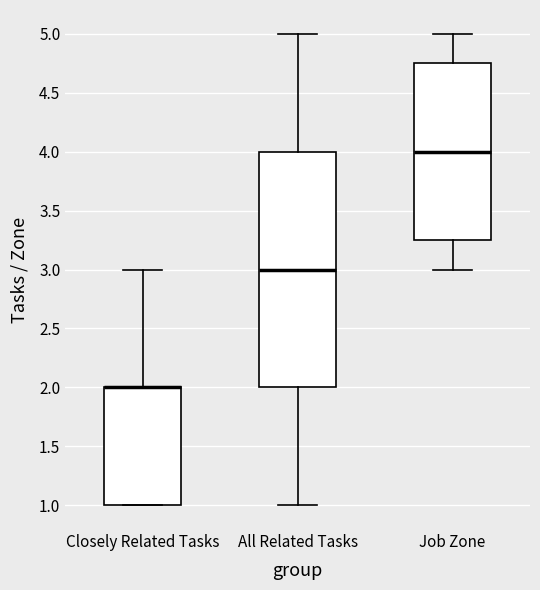

Reading left to right, transcribe this box plot: for each box, give where its median line is, the range the box spans, and where its two whiskers end, as read against the y-axis. The values are not printed on the chart, so give them approximately, as read against the axis.

Closely Related Tasks: median 2.00 (drawn on the box's upper edge), box 1.00 to 2.00, whiskers 1.00 to 3.00
All Related Tasks: median 3.00, box 2.00 to 4.00, whiskers 1.00 to 5.00
Job Zone: median 4.00, box 3.25 to 4.75, whiskers 3.00 to 5.00